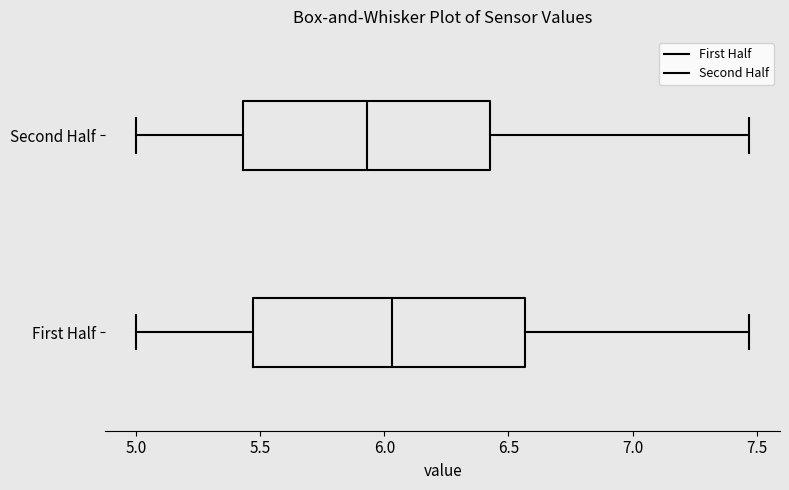

Reading bottom to top, transcribe this box plot: for each box, give where its median line is, the range the box spans, and where its two whiskers end, as read against the x-axis. The values are not printed on the chart, so give them approximately, as read against the axis.

First Half: median 6.05, box 5.45 to 6.55, whiskers 5.00 to 7.45
Second Half: median 5.95, box 5.45 to 6.45, whiskers 5.00 to 7.45